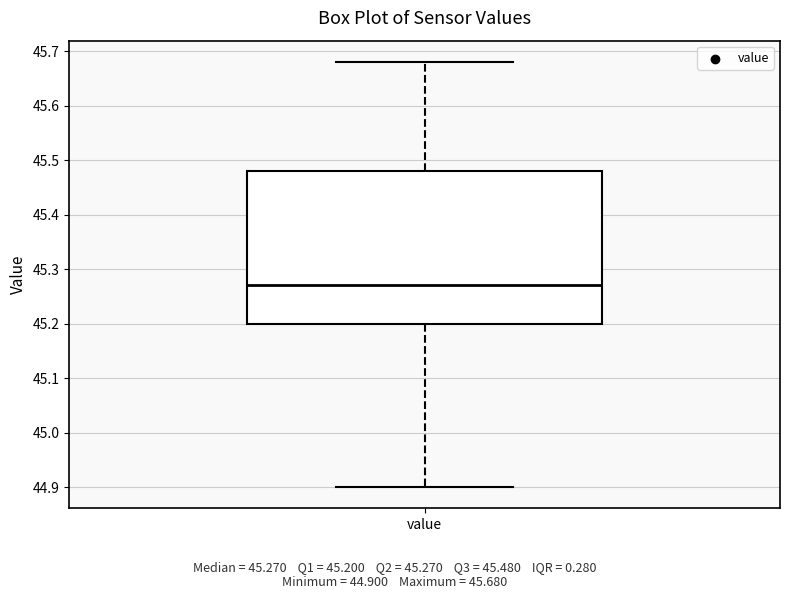

Read this box plot against the y-axis: the position of the median line, the range covered by the box, and the ends of both whiskers. The values are not printed on the chart, so give them approximately, as read against the axis.

median 45.27, box 45.20 to 45.48, whiskers 44.90 to 45.68